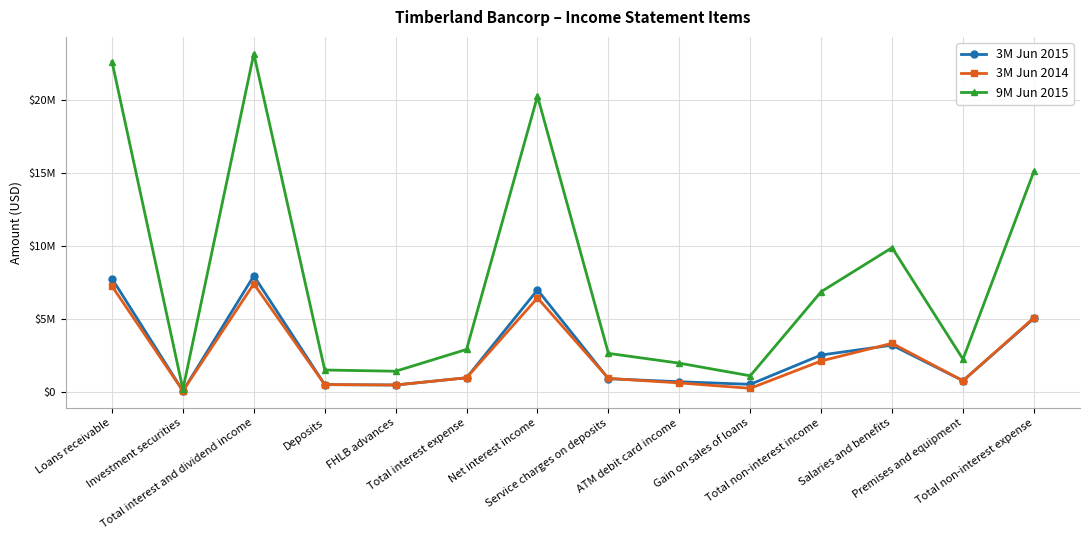

Which has a higher value, Total non-interest income or ATM debit card income?

Total non-interest income